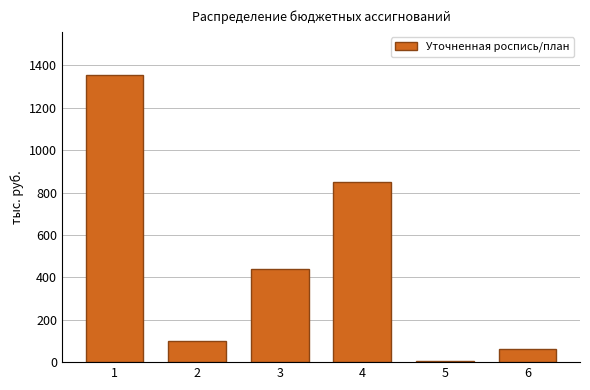

Reading left to right, transcribe all the data shown in this chart.

1355.2	99.4	441.6	848.6	5.0	60.0